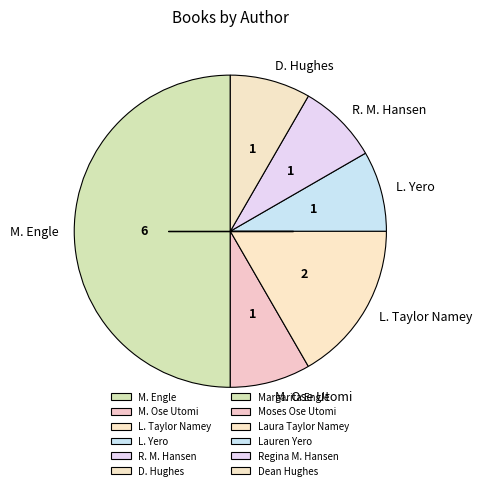

Which slice is the largest?

M. Engle